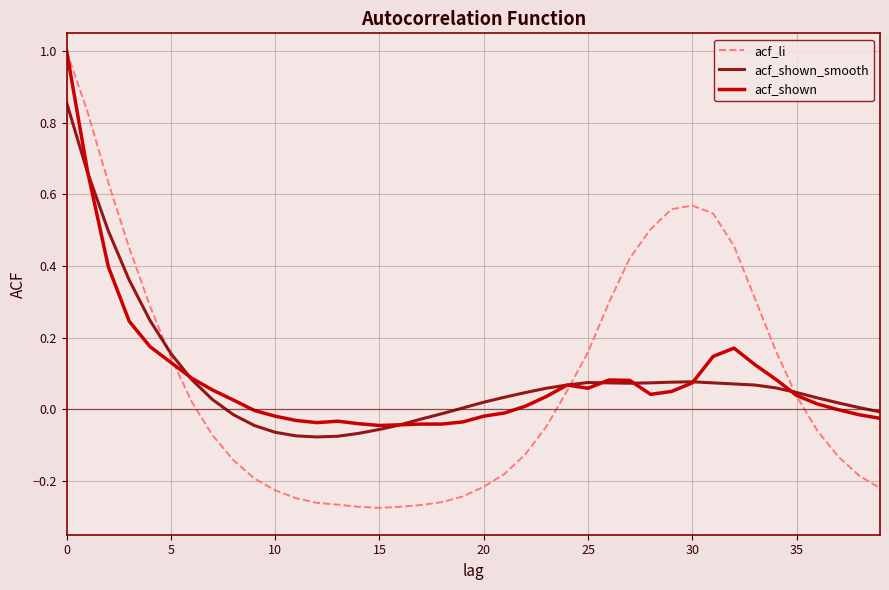

True or false: acf_li and acf_shown_smooth intersect in this chart.

True